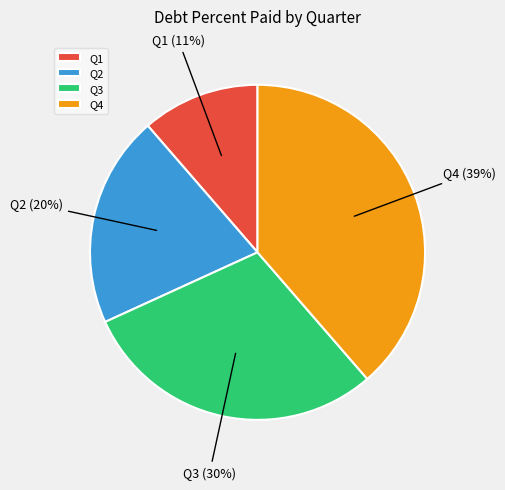

To the nearest percent, what percentage of the pie is Q3?

30%